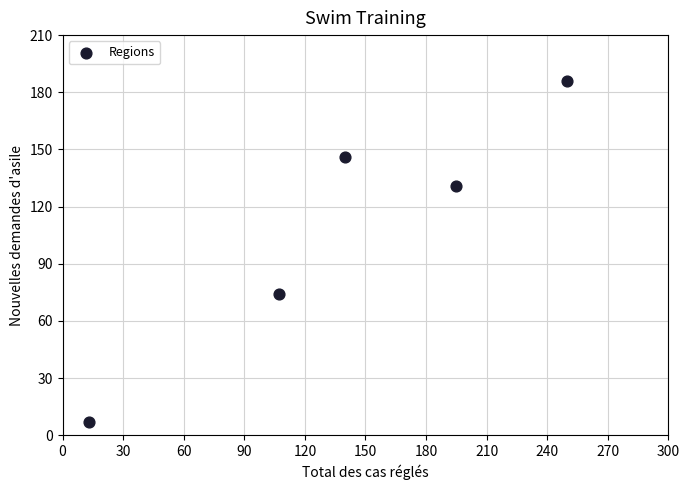

What Y value in the scatter plot is closest to 96?

74